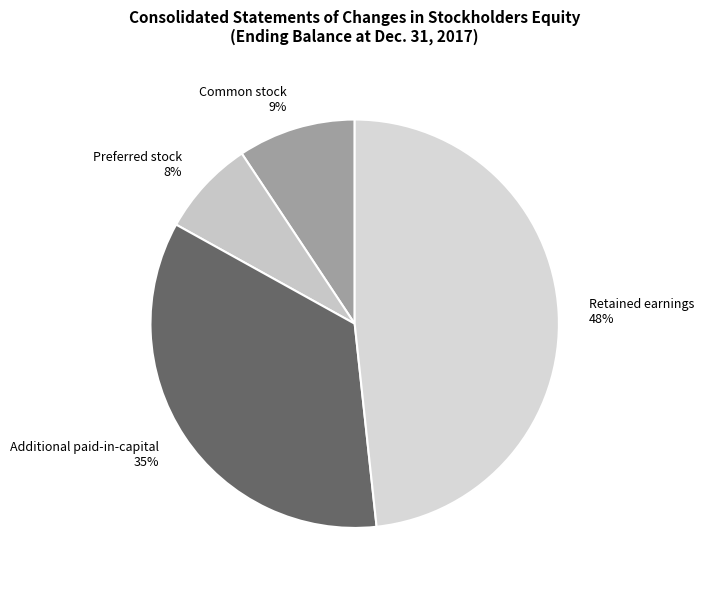

Count the number of slices in the pie.

4